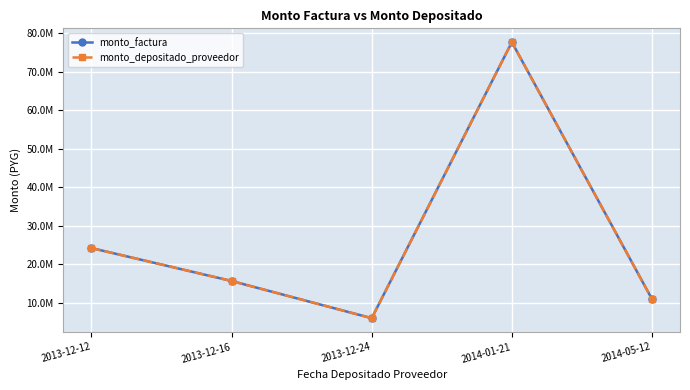

Is this an area chart (filled region under the line)?

No